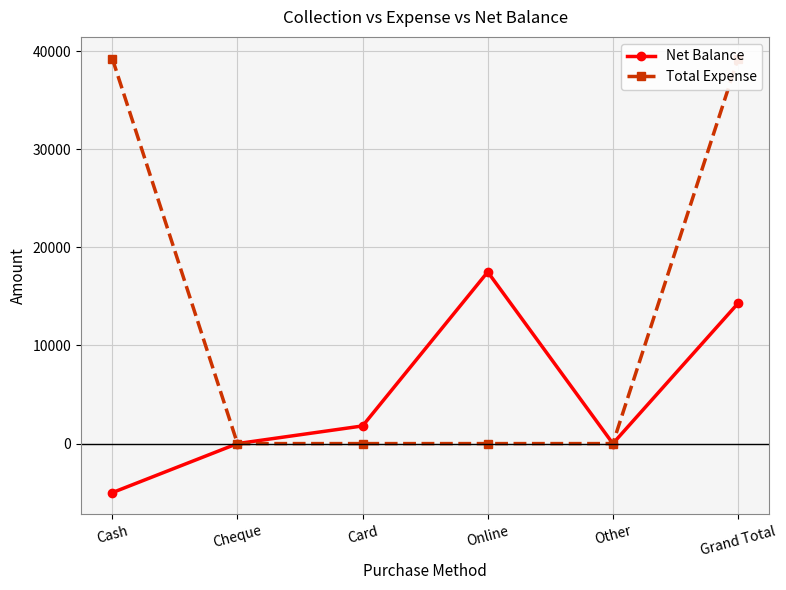

What is the lowest value of the Net Balance series?

-5000